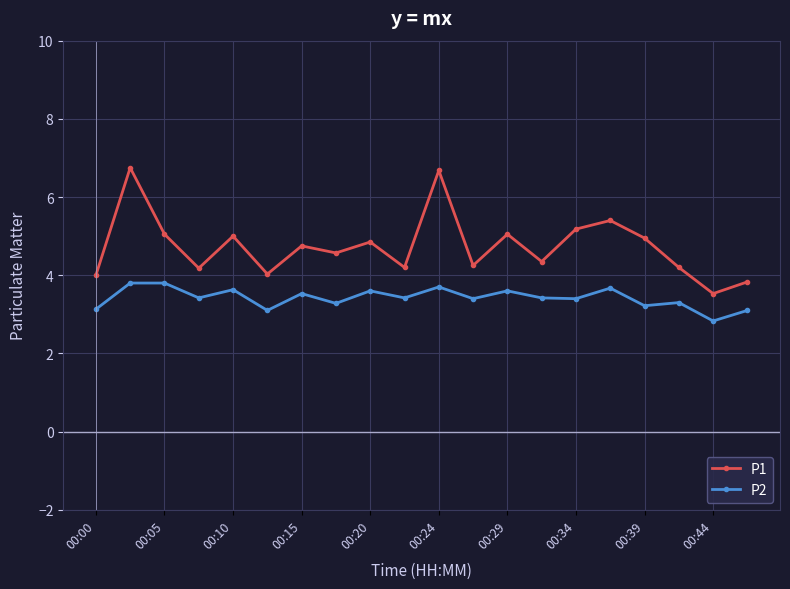

How many categories are shown in the chart?

20